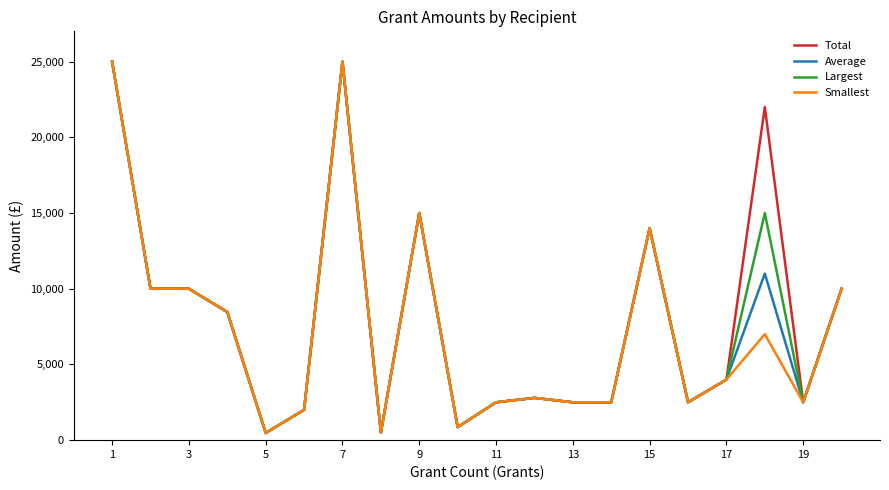

What is the maximum value shown in the chart?

25000